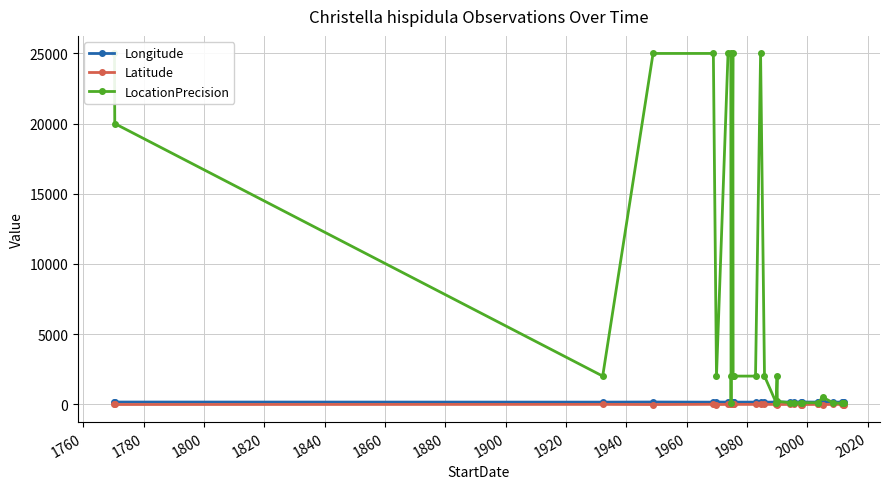

True or false: Latitude and Longitude cross at least once.

False